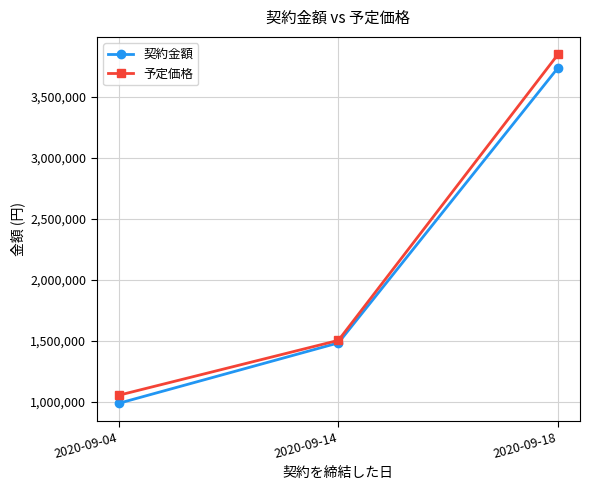

Reading right to left, extract all data points from this chart.

契約金額: 3740000	1485000	990000
予定価格: 3850000	1505900	1056000